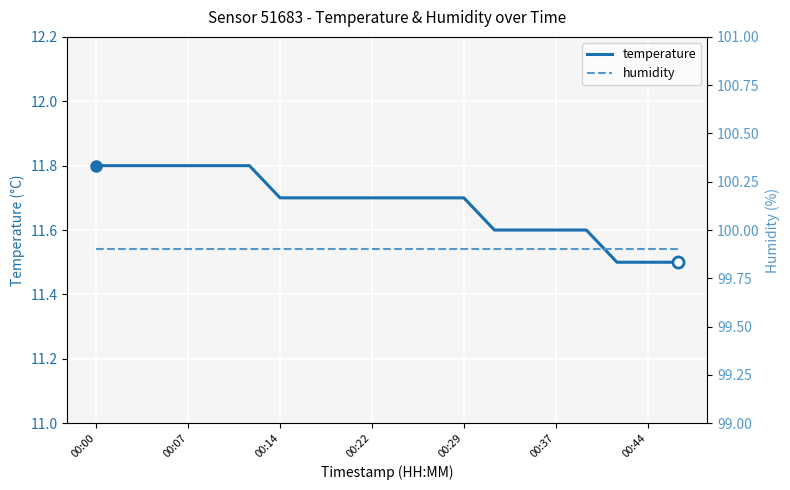

What is the average value of the temperature series?

11.7